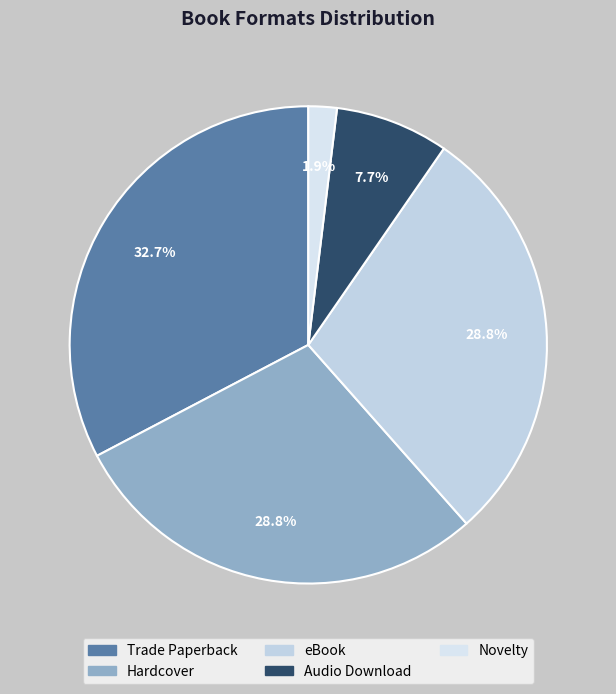

Combined, do eBook and Novelty account for over 50%?

No